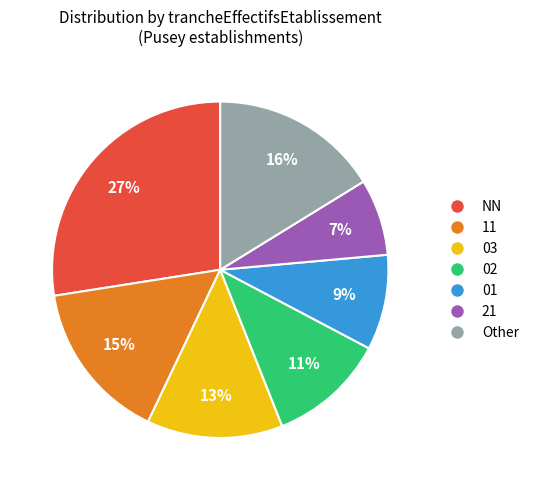

To the nearest percent, what is the average slice percentage?

14%